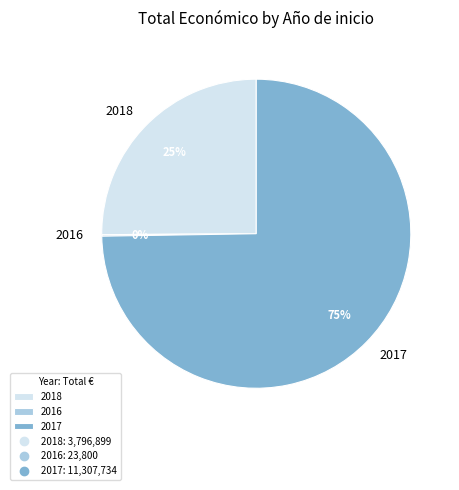

Which category has the biggest portion of the pie?

2017